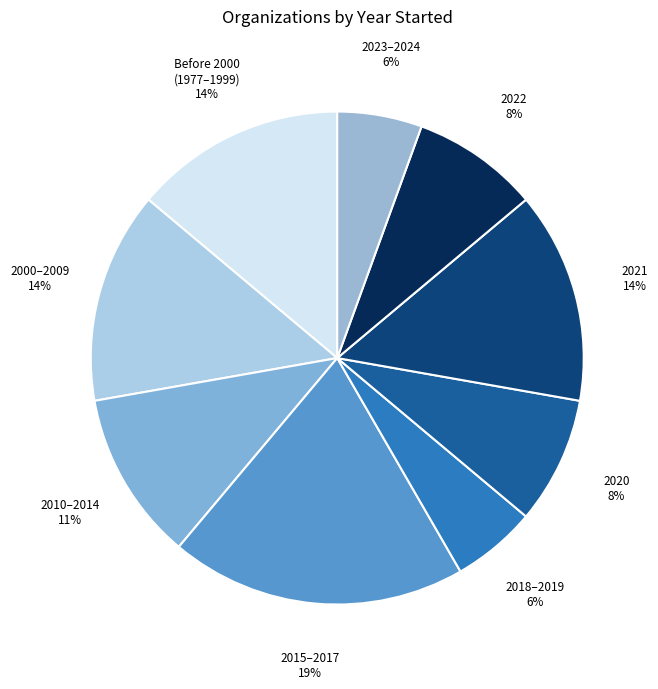

To the nearest percent, what is the difference between the largest and smallest slice percentages?

13%